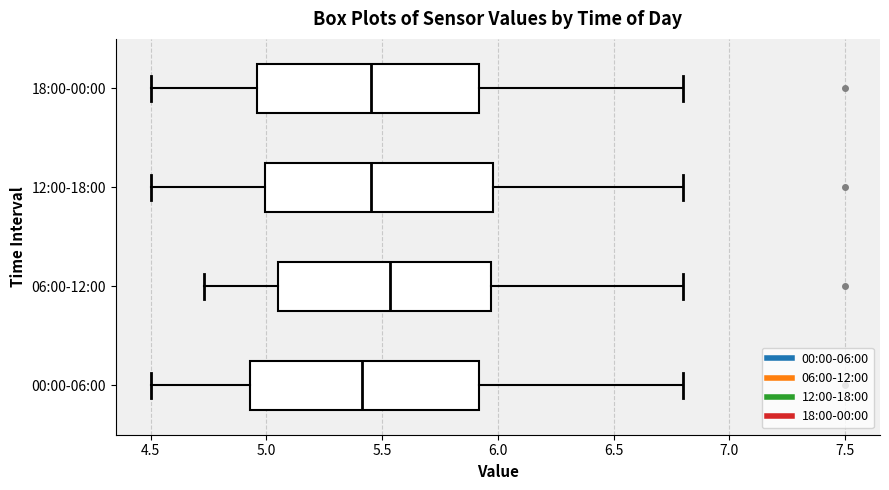

Where does the left whisker of the box for 06:00-12:00 end on the x-axis? The values are not printed on the chart, so give them approximately, as read against the axis.

4.75